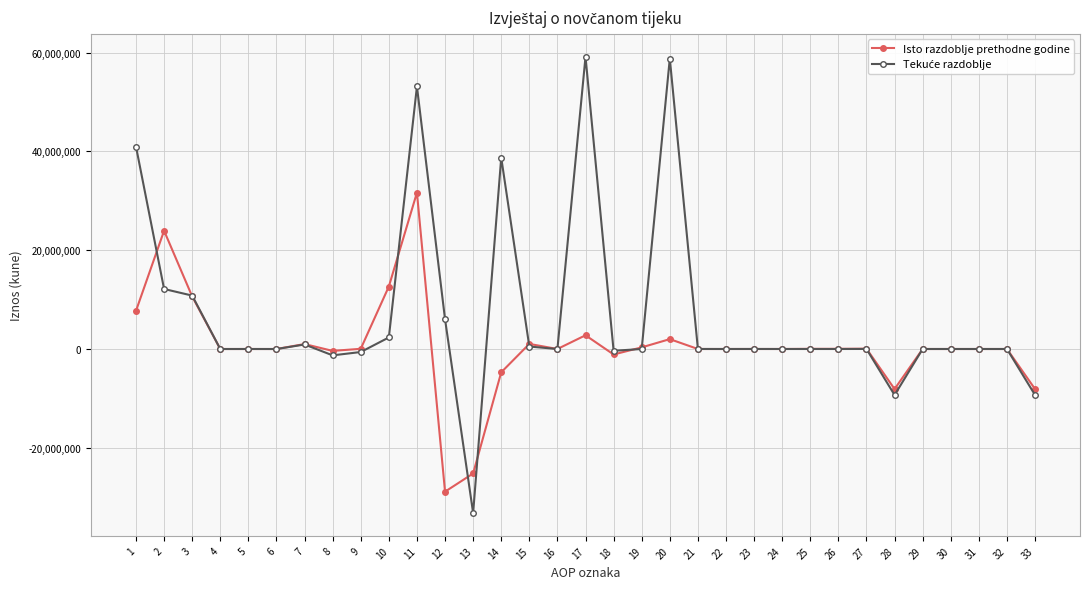

Where is the first local maximum for Isto razdoblje prethodne godine?

2